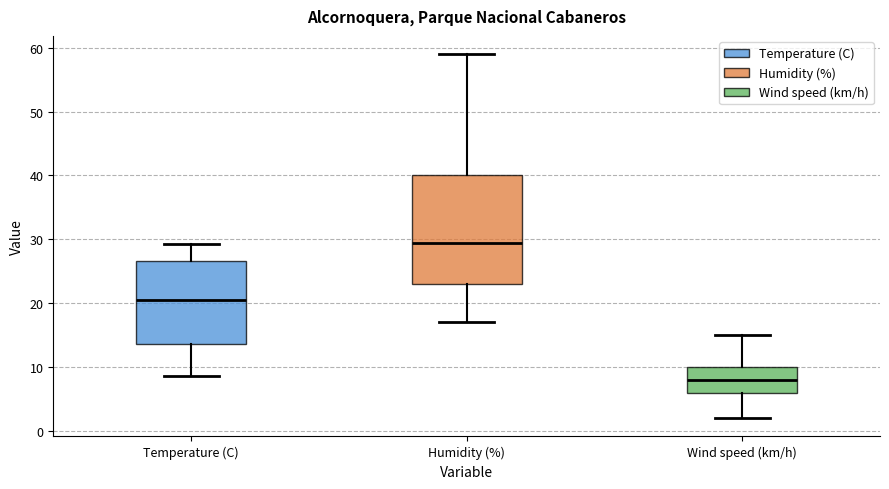

Which box has the lowest median line?

Wind speed (km/h)